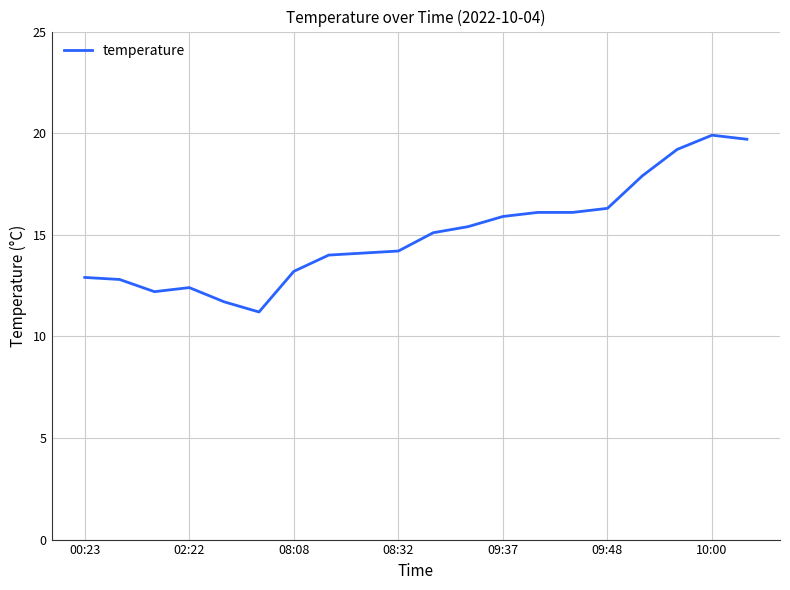

Does the chart display data point markers on the line(s)?

No